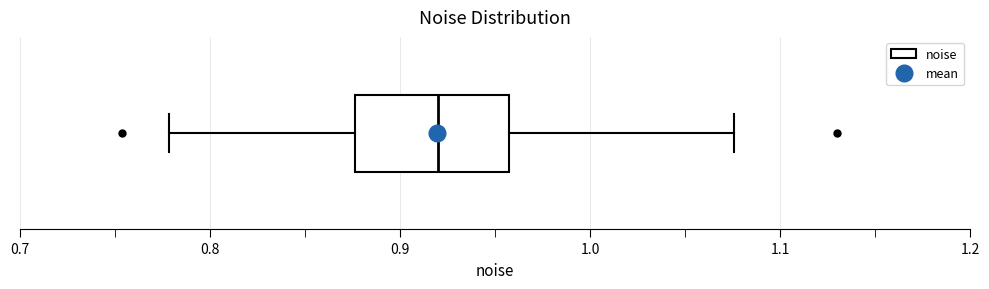

Read this box plot against the x-axis: the position of the median line, the range covered by the box, and the ends of both whiskers. The values are not printed on the chart, so give them approximately, as read against the axis.

median 0.92, box 0.88 to 0.96, whiskers 0.78 to 1.08